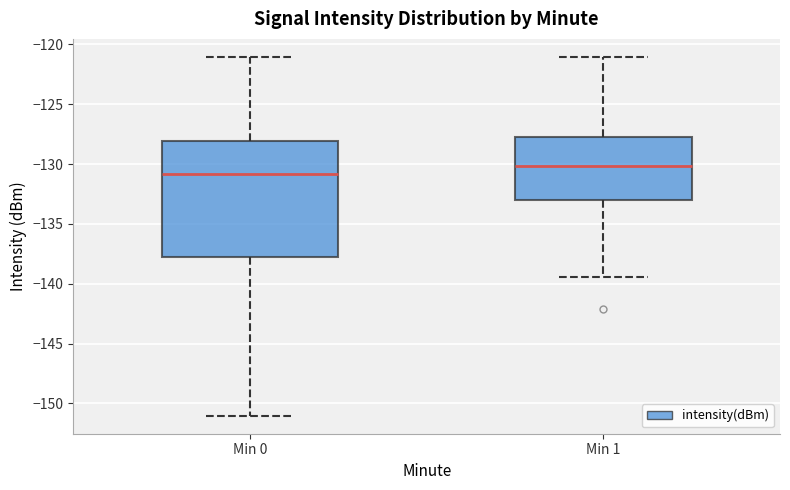

Where is the upper edge of the box for Min 1 on the y-axis? The values are not printed on the chart, so give them approximately, as read against the axis.

-127.5